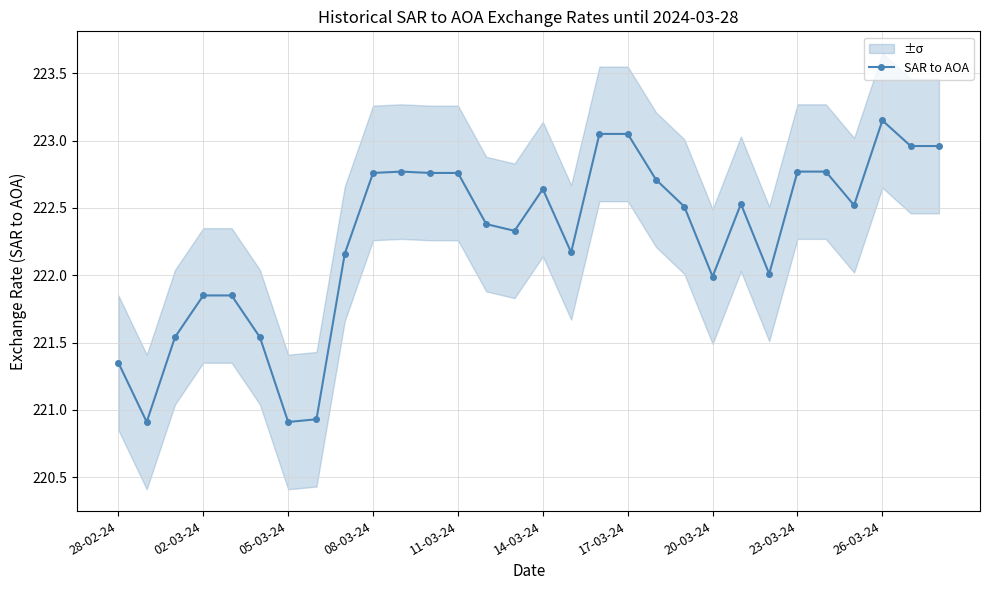

What is the approximate value at 20?

222.5